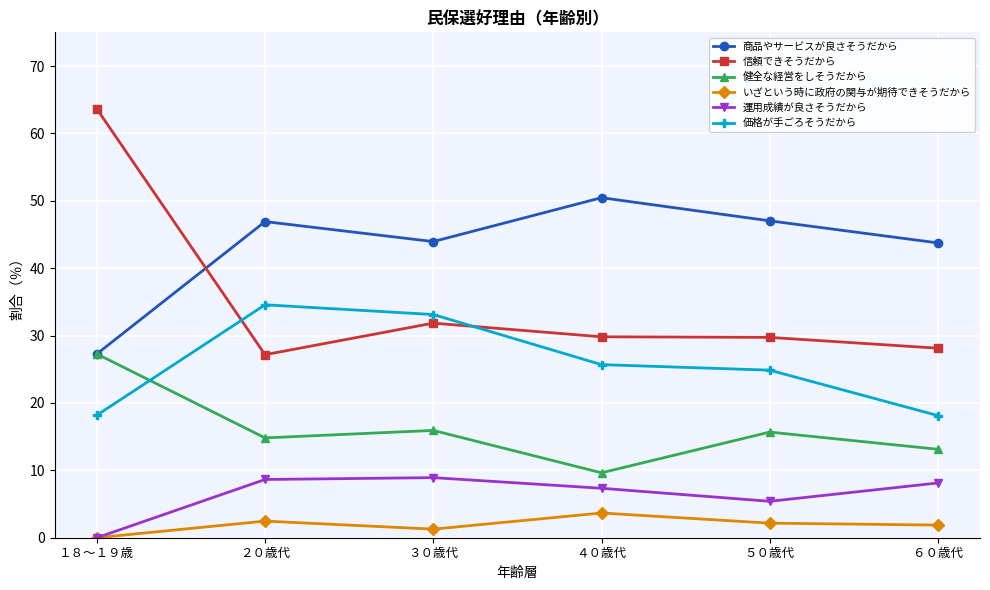

At which category does the chart reach its peak across all series?

１８～１９歳